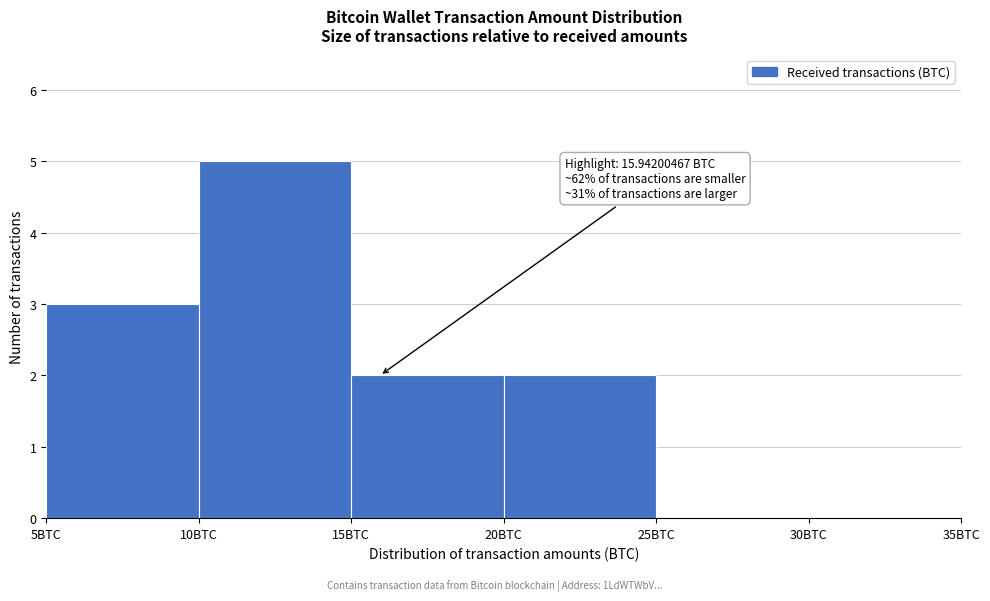

Which range on the x-axis has the tallest bar?

10 to 15